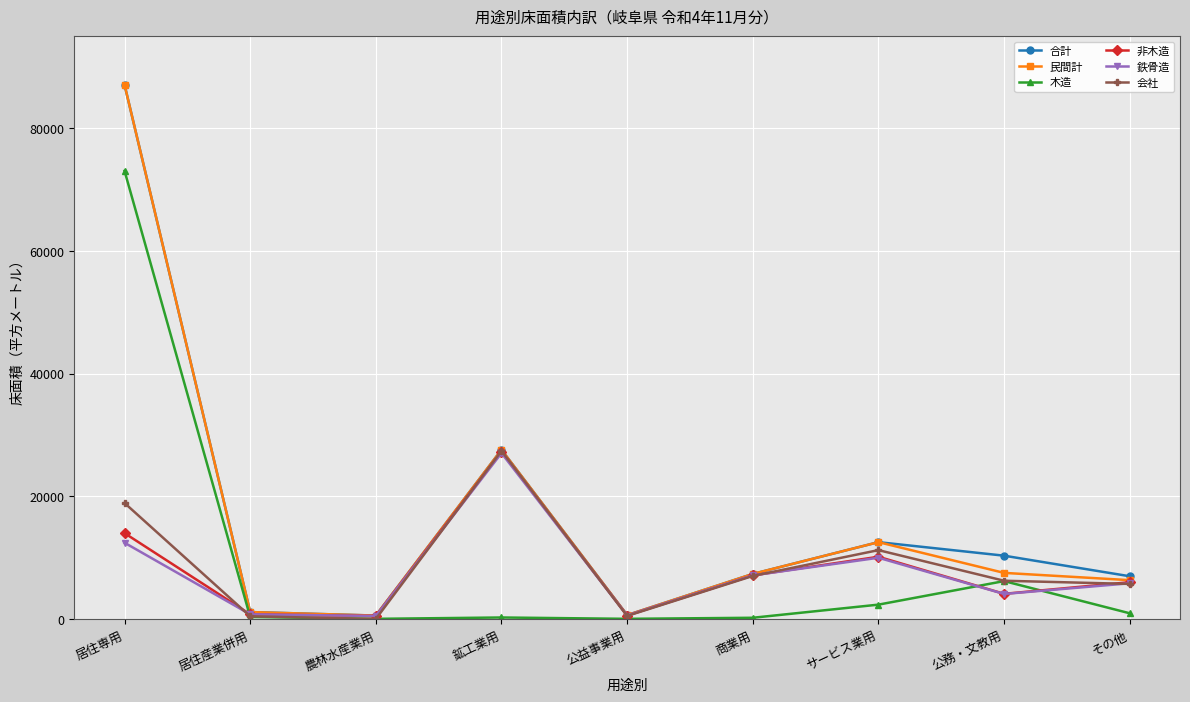

True or false: 民間計 has more than 0 interior local peaks.

True